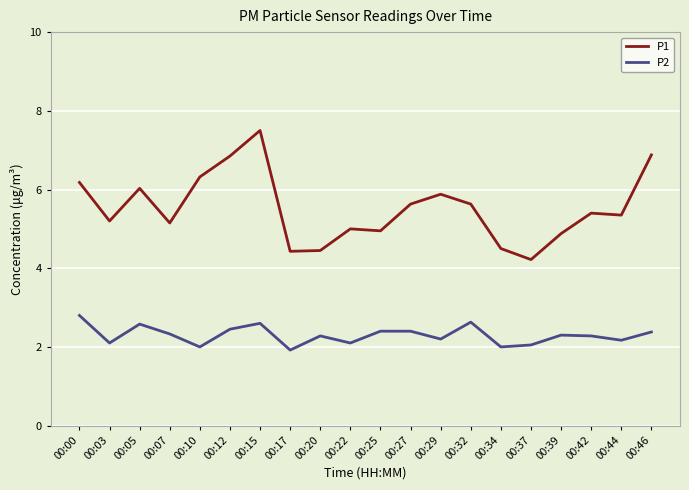

Rank the series by their average value, from lowest to highest.

P2, P1